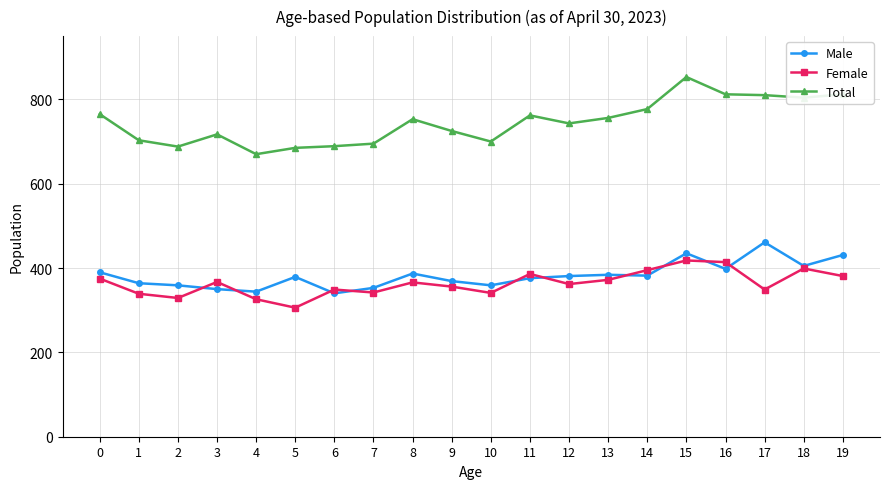

What is the minimum value for Total?

670